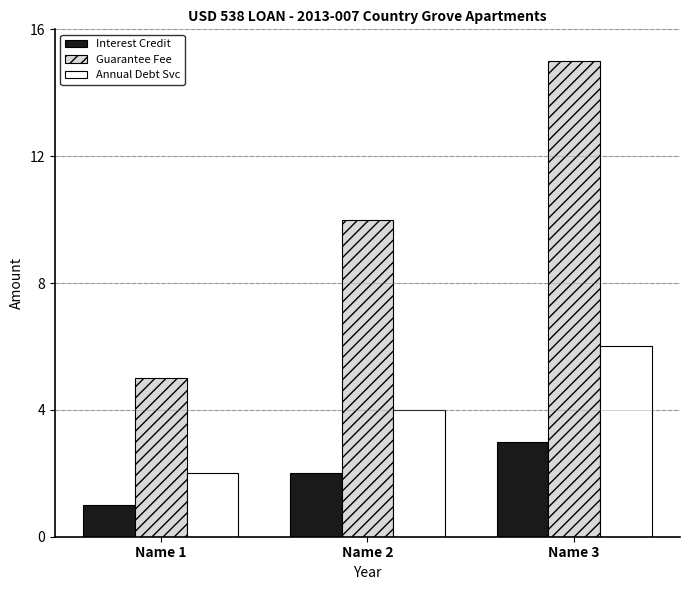

Reading left to right, list all the values displayed in this chart.

Interest Credit: 1	2	3
Guarantee Fee: 5	10	15
Annual Debt Svc: 2	4	6